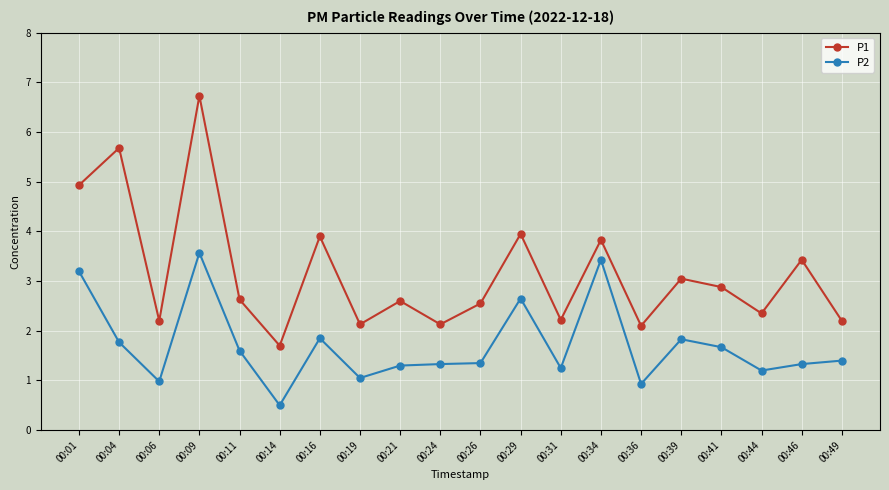

True or false: P1 and P2 cross at least once.

False